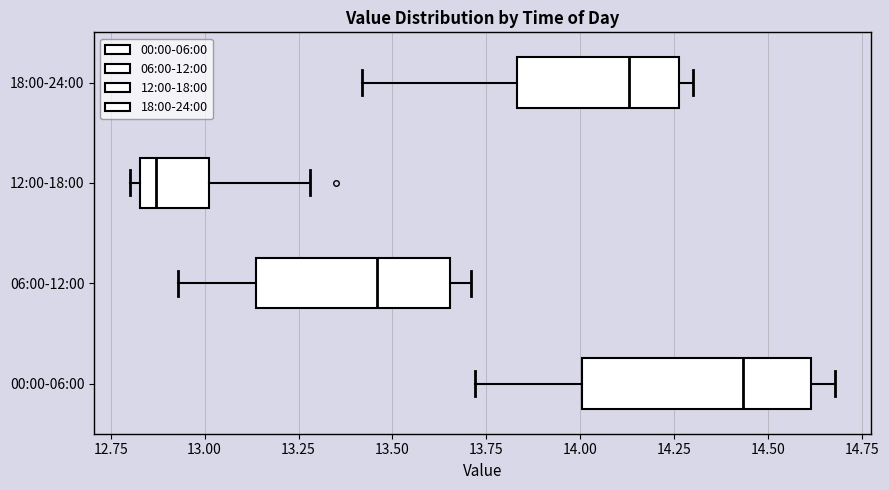

Where is the left edge of the box for 00:00-06:00 on the x-axis? The values are not printed on the chart, so give them approximately, as read against the axis.

14.00